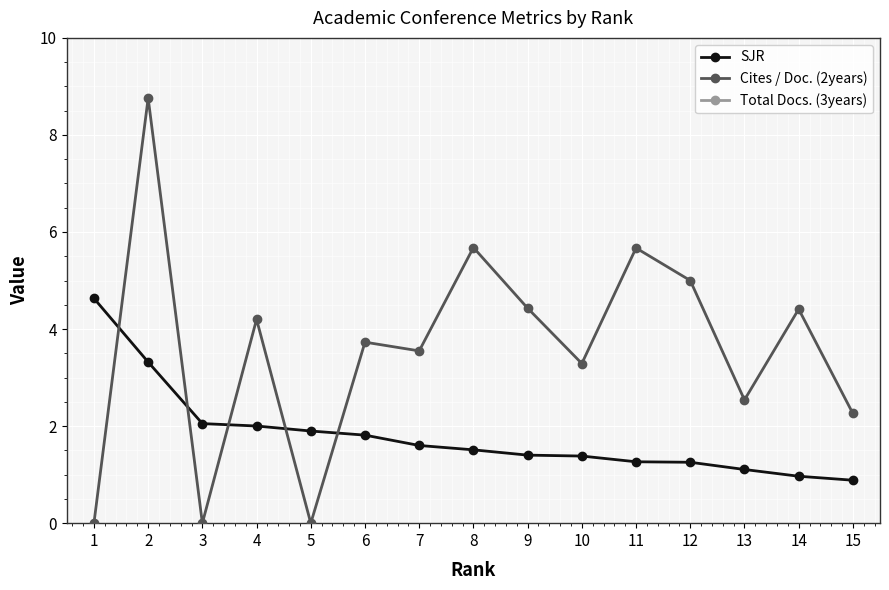

At which label does Cites / Doc. (2years) reach its peak?

2